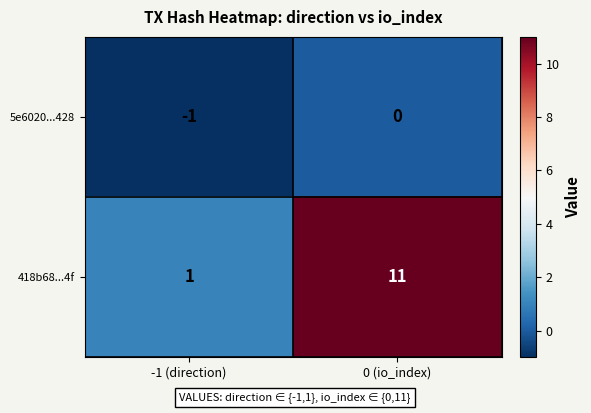

At 0 (io_index), list the series in order from largest to smallest.

418b68...4f, 5e6020...428